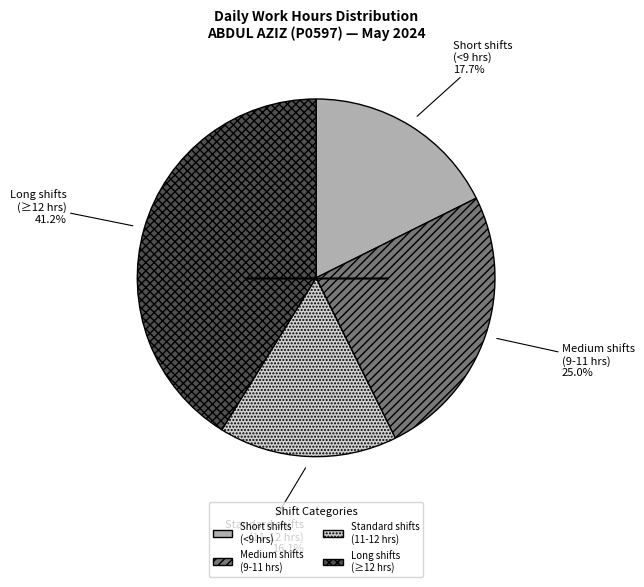

What is the smallest slice in the pie chart?

Standard shifts (11-12 hrs)